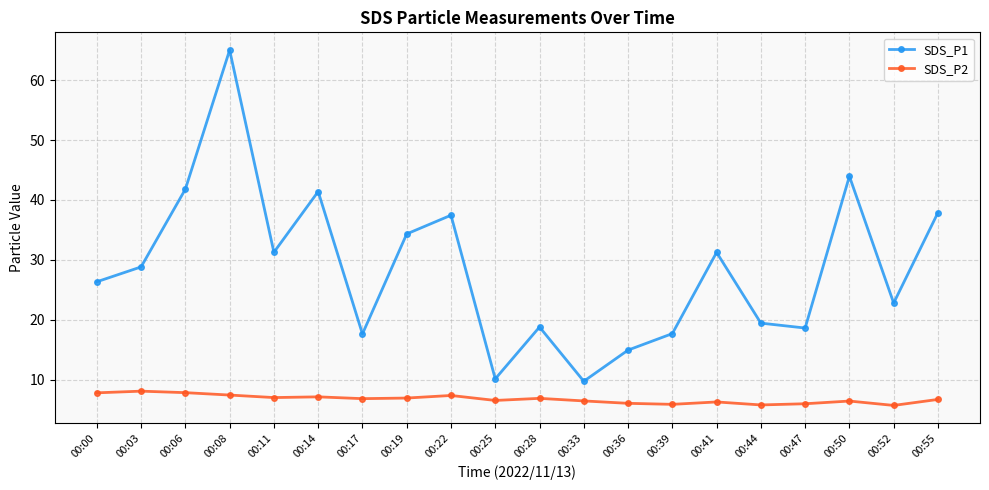

What is the value of the SDS_P1 point at the 10th from the left?

10.2